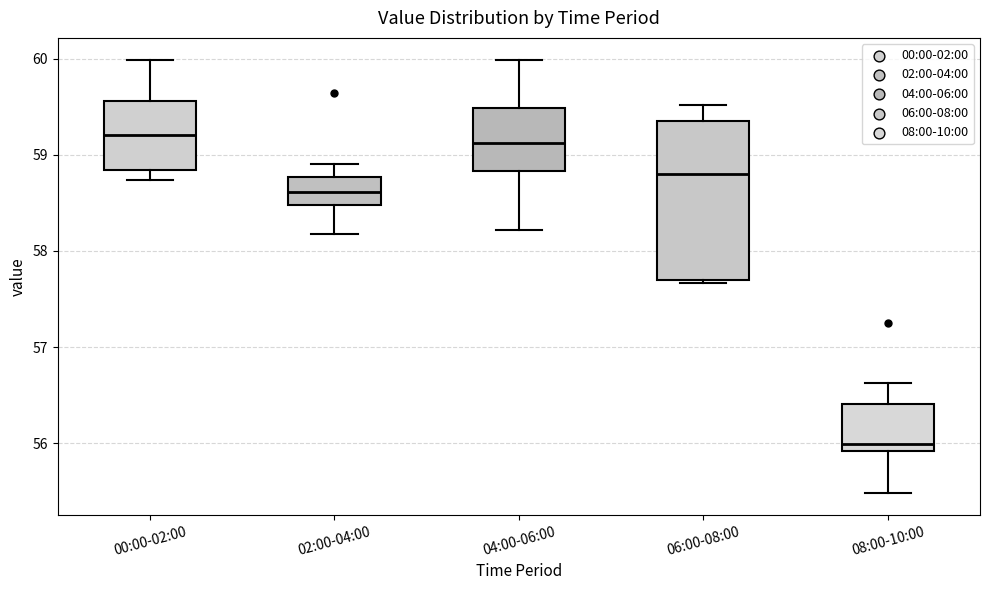

Where is the upper edge of the box for 04:00-06:00 on the y-axis? The values are not printed on the chart, so give them approximately, as read against the axis.

59.5